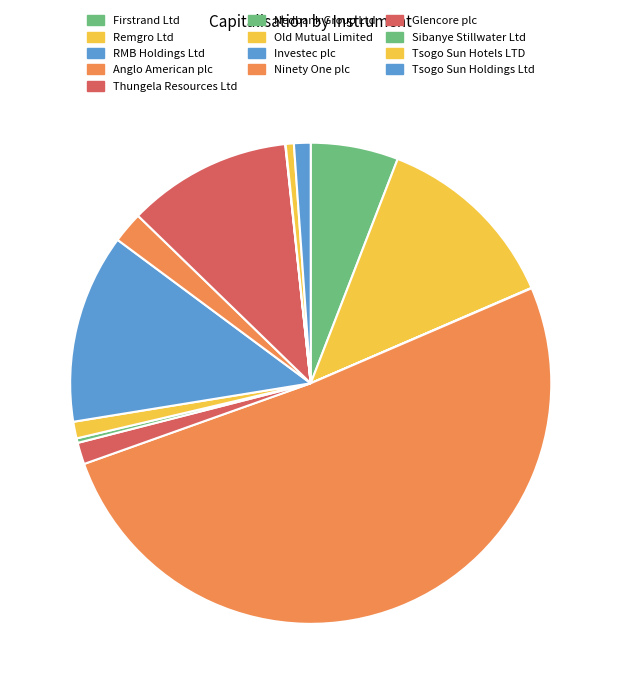

What percentage is the Remgro Ltd slice, to the nearest percent?

13%